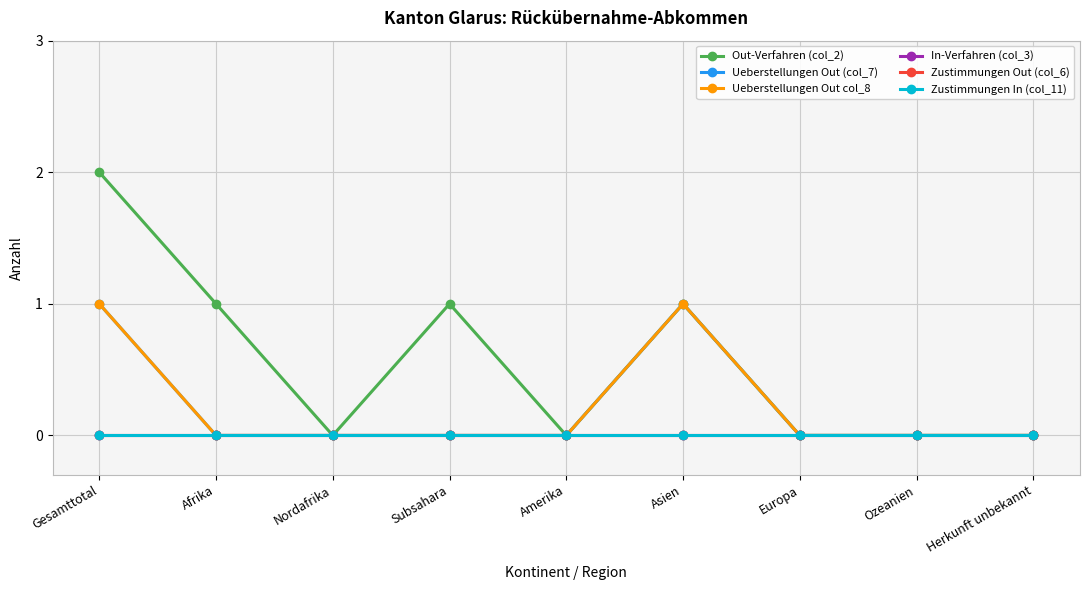

True or false: Ueberstellungen Out (col_7) has a value of 0 at Amerika.

False